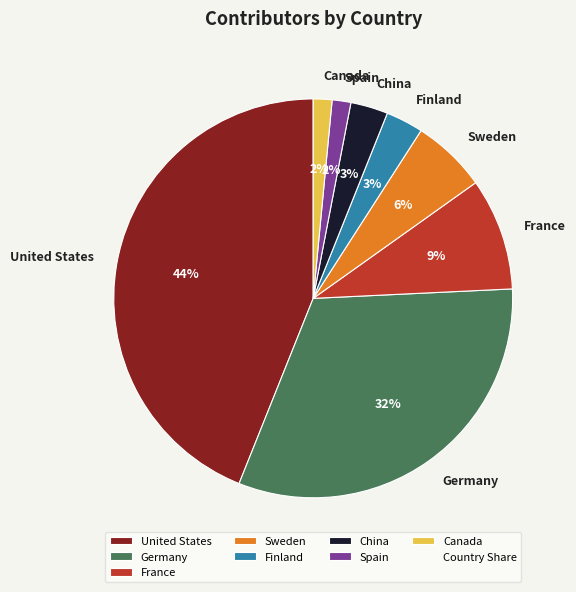

Which slice is the largest?

United States